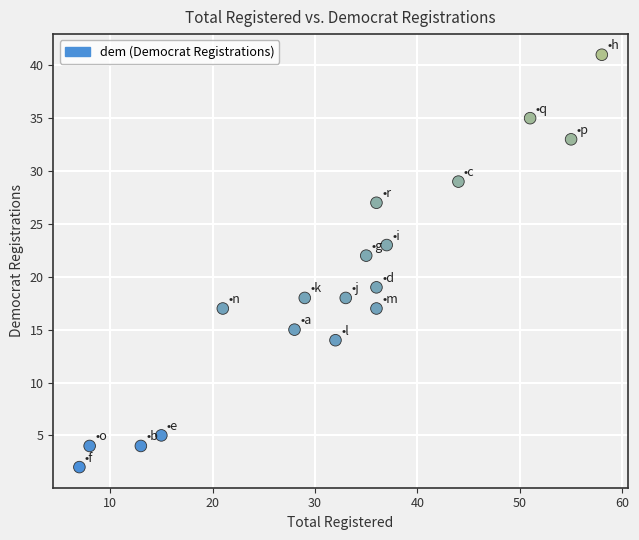

What Y value in the scatter plot is closest to 21?

22